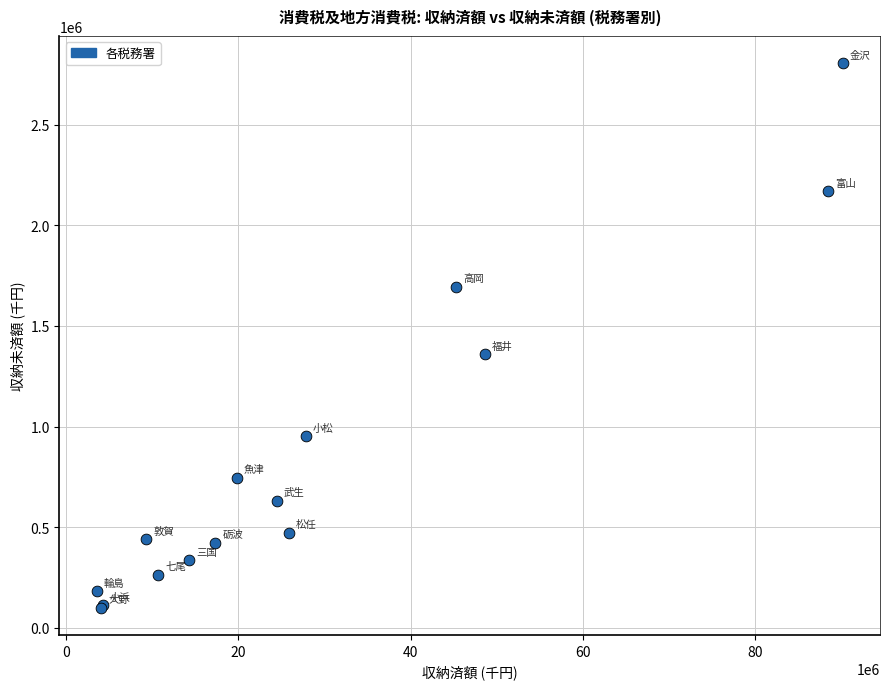

What Y value in the scatter plot is closest to 1453004?

1360009